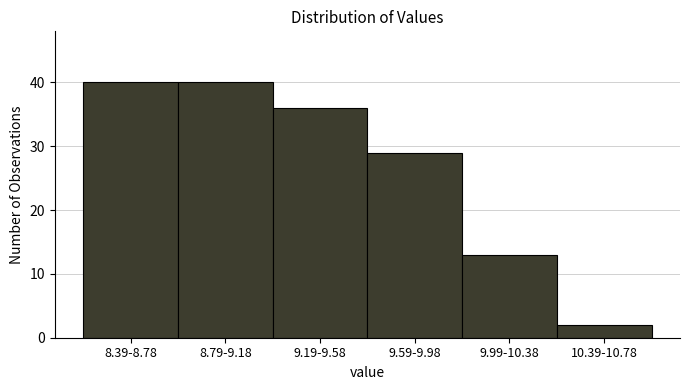

Reading left to right, extract all data points from this chart.

8.39-8.78=40	8.79-9.18=40	9.19-9.58=36	9.59-9.98=29	9.99-10.38=13	10.39-10.78=2